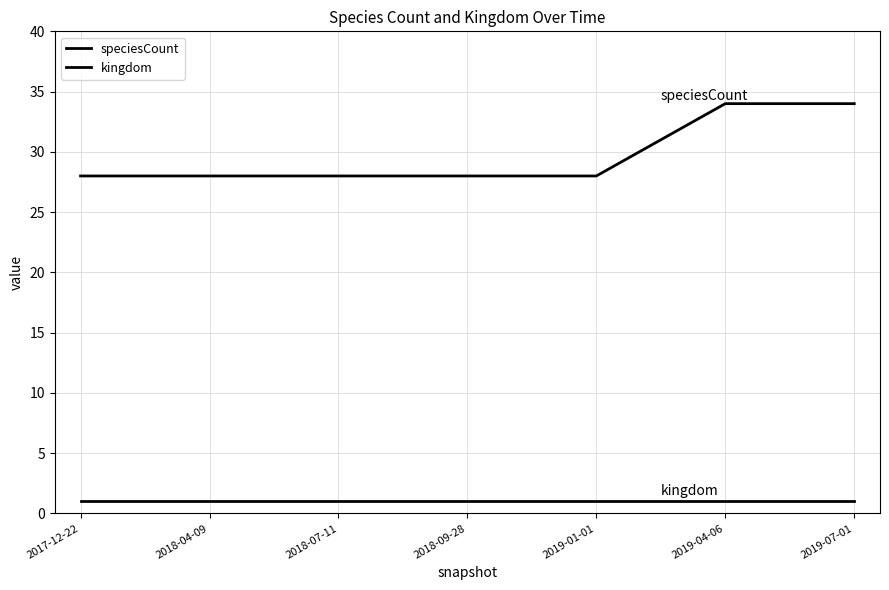

True or false: kingdom has more than 2 interior local peaks.

False